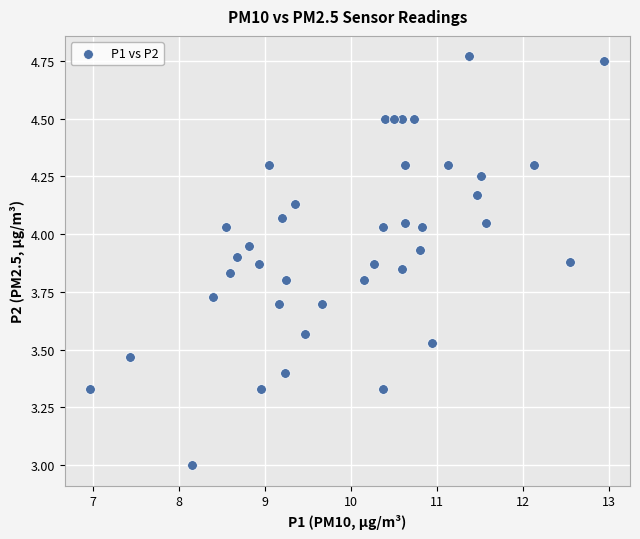

What is the range of Y values (max minus min)?

1.8